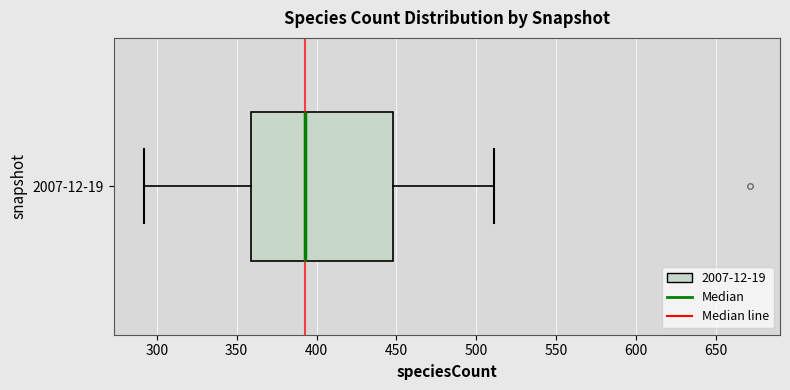

Transcribe this box plot: give where the median line is, the range the box spans, and where the two whiskers end, as read against the x-axis. The values are not printed on the chart, so give them approximately, as read against the axis.

median 395, box 360 to 450, whiskers 290 to 510